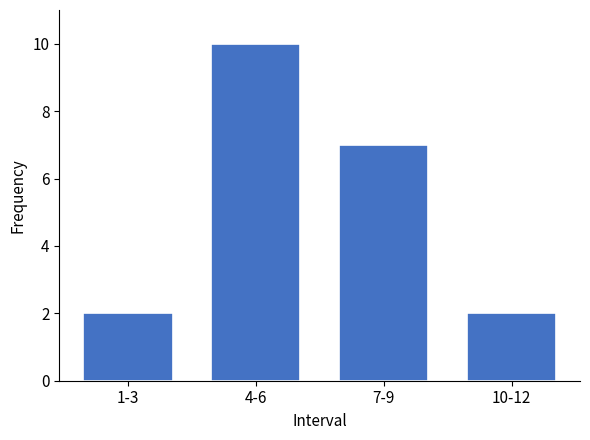

Reading left to right, transcribe all the data shown in this chart.

1-3=2	4-6=10	7-9=7	10-12=2